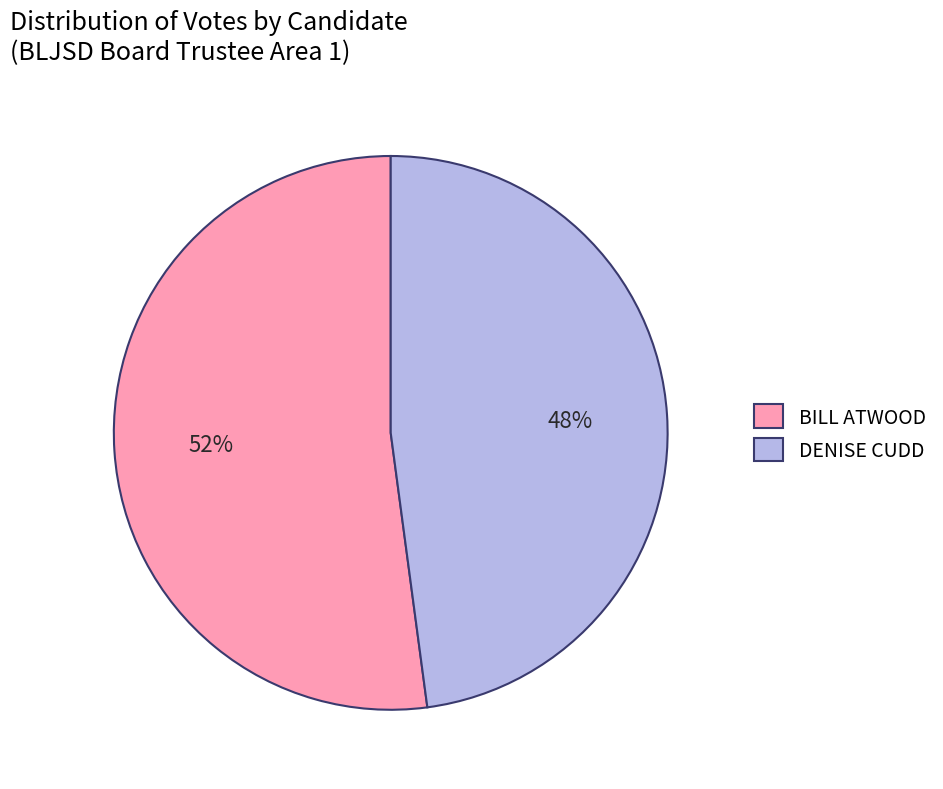

Count the number of slices in the pie.

2